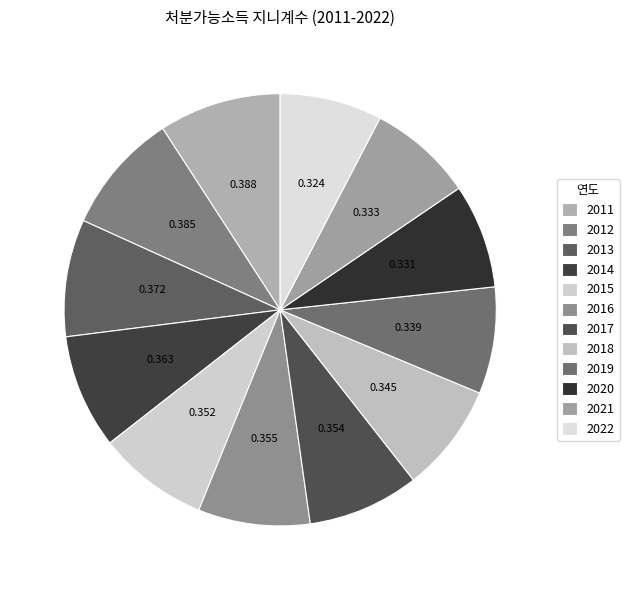

How many segments does this pie chart have?

12